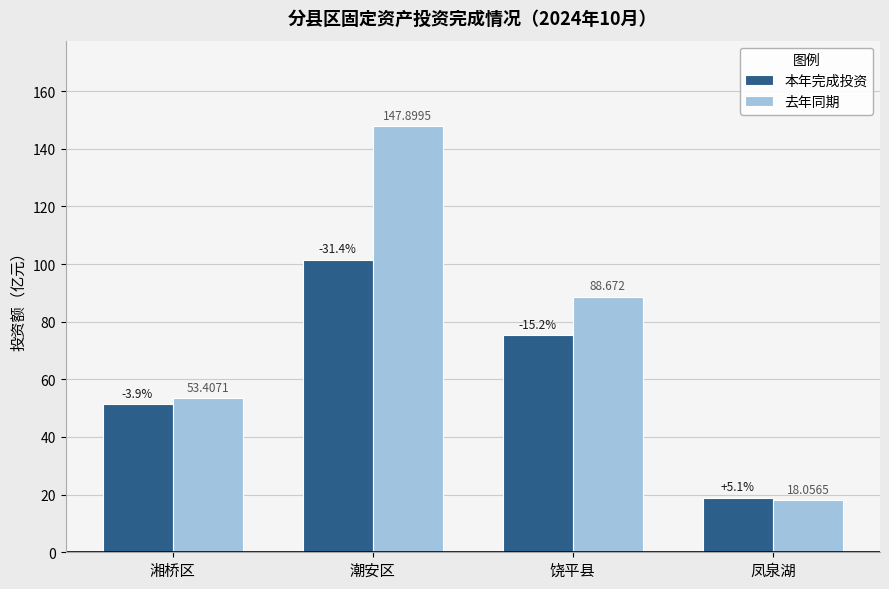

Which series has the largest total across all categories?

去年同期